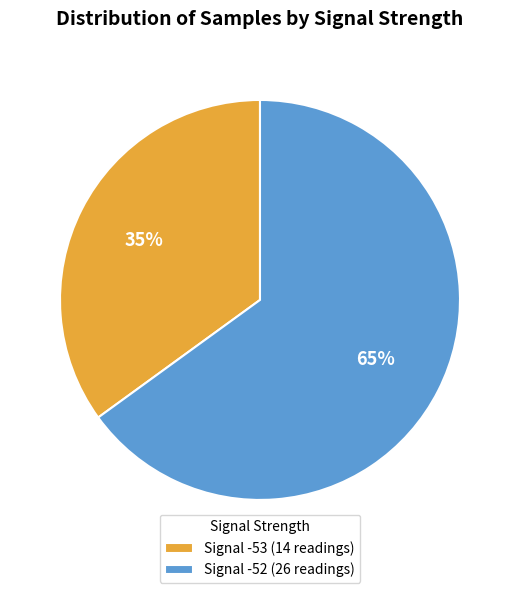

Does any single category account for the majority?

Yes